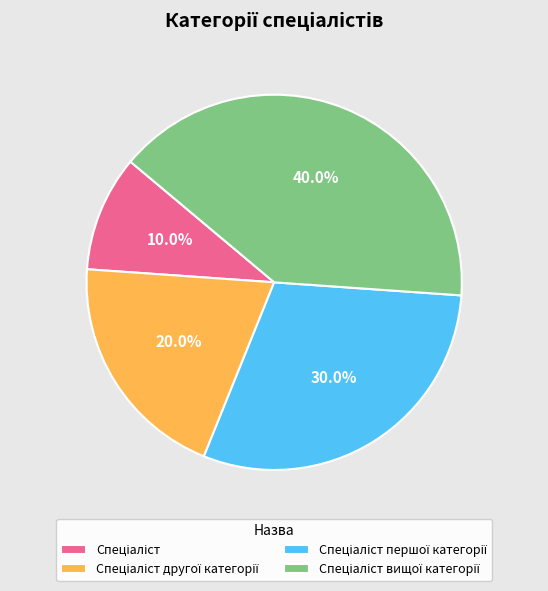

Is there any slice that represents more than half of the pie?

No